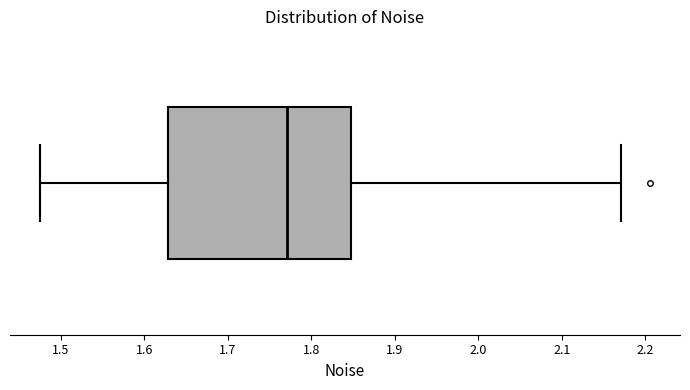

Read this box plot against the x-axis: the position of the median line, the range covered by the box, and the ends of both whiskers. The values are not printed on the chart, so give them approximately, as read against the axis.

median 1.77, box 1.63 to 1.85, whiskers 1.48 to 2.17